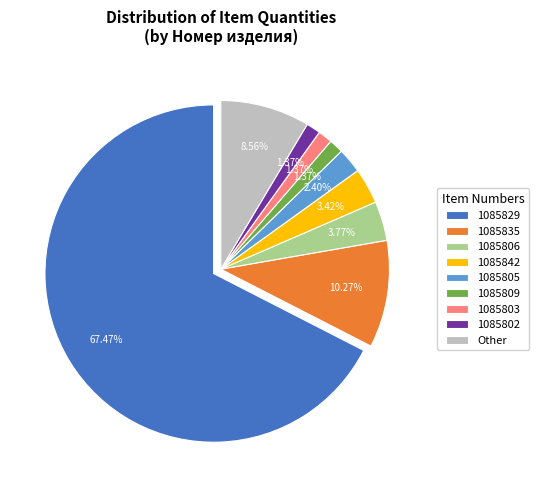

What is the ratio of the value at 1085809 to the value at 1085802?

1.0